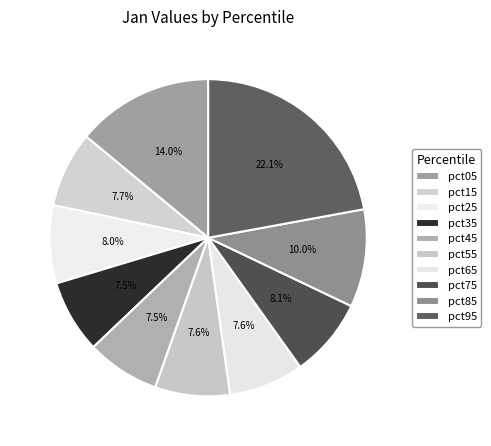

To the nearest percent, what percentage of the pie is pct35?

7%